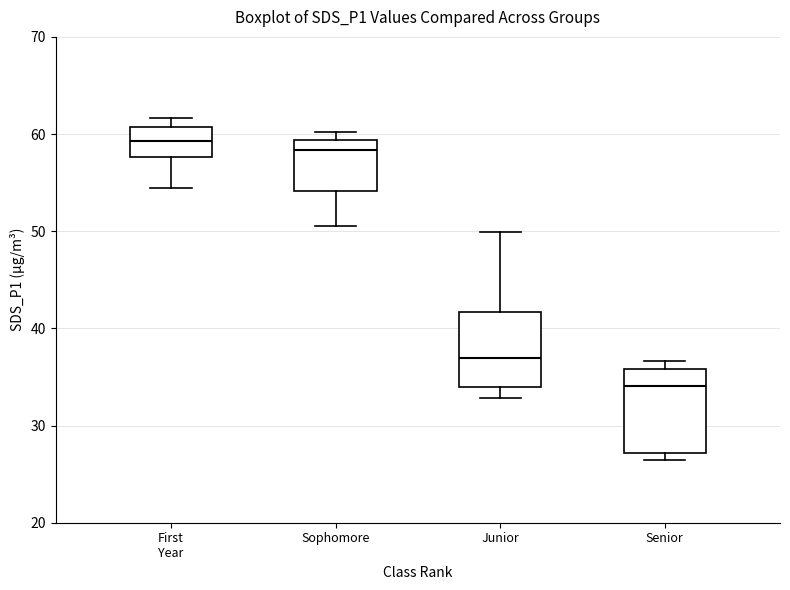

Reading left to right, read every box against the y-axis: the position of its median line, the range the box covers, and the ends of its whiskers. The values are not printed on the chart, so give them approximately, as read against the axis.

First Year: median 59, box 58 to 61, whiskers 54 to 62
Sophomore: median 58, box 54 to 59, whiskers 51 to 60
Junior: median 37, box 34 to 42, whiskers 33 to 50
Senior: median 34, box 27 to 36, whiskers 26 to 37